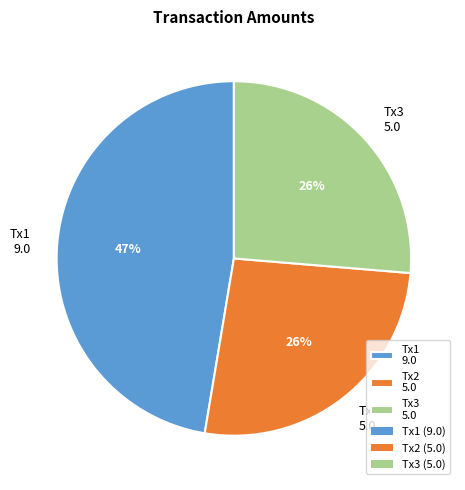

To the nearest percent, what percentage of the pie is Tx1 9.0?

47%